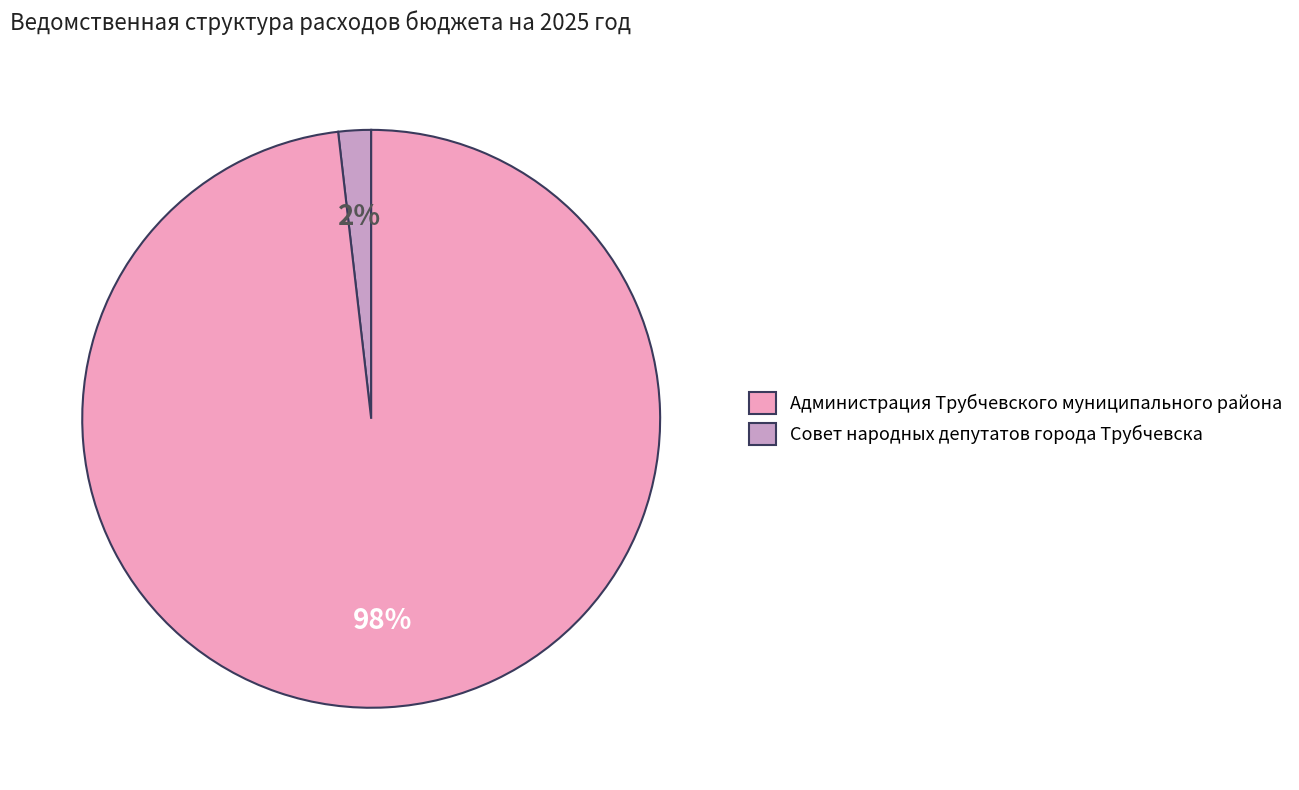

To the nearest percent, what is the average slice percentage?

50%